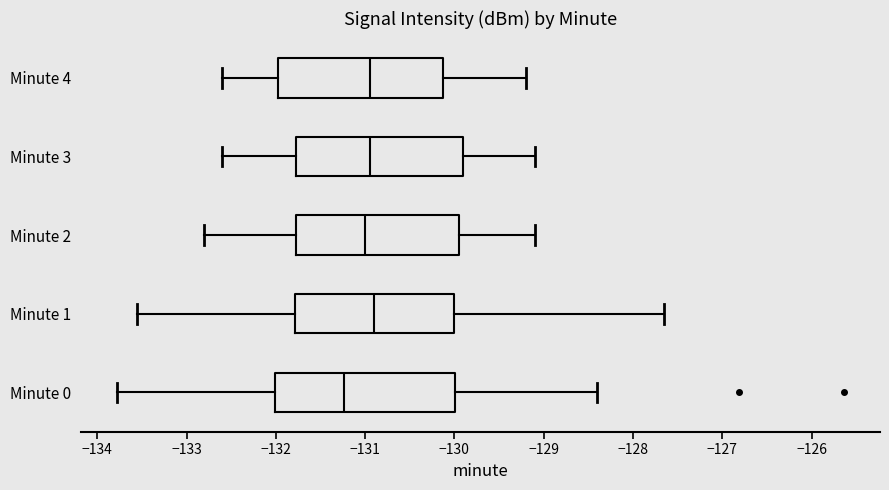

Reading bottom to top, read every box against the x-axis: the position of its median line, the range the box covers, and the ends of its whiskers. The values are not printed on the chart, so give them approximately, as read against the axis.

Minute 0: median -131.2, box -132.0 to -130.0, whiskers -133.8 to -128.4
Minute 1: median -130.9, box -131.8 to -130.0, whiskers -133.6 to -127.7
Minute 2: median -131.0, box -131.8 to -129.9, whiskers -132.8 to -129.1
Minute 3: median -130.9, box -131.8 to -129.9, whiskers -132.6 to -129.1
Minute 4: median -130.9, box -132.0 to -130.1, whiskers -132.6 to -129.2